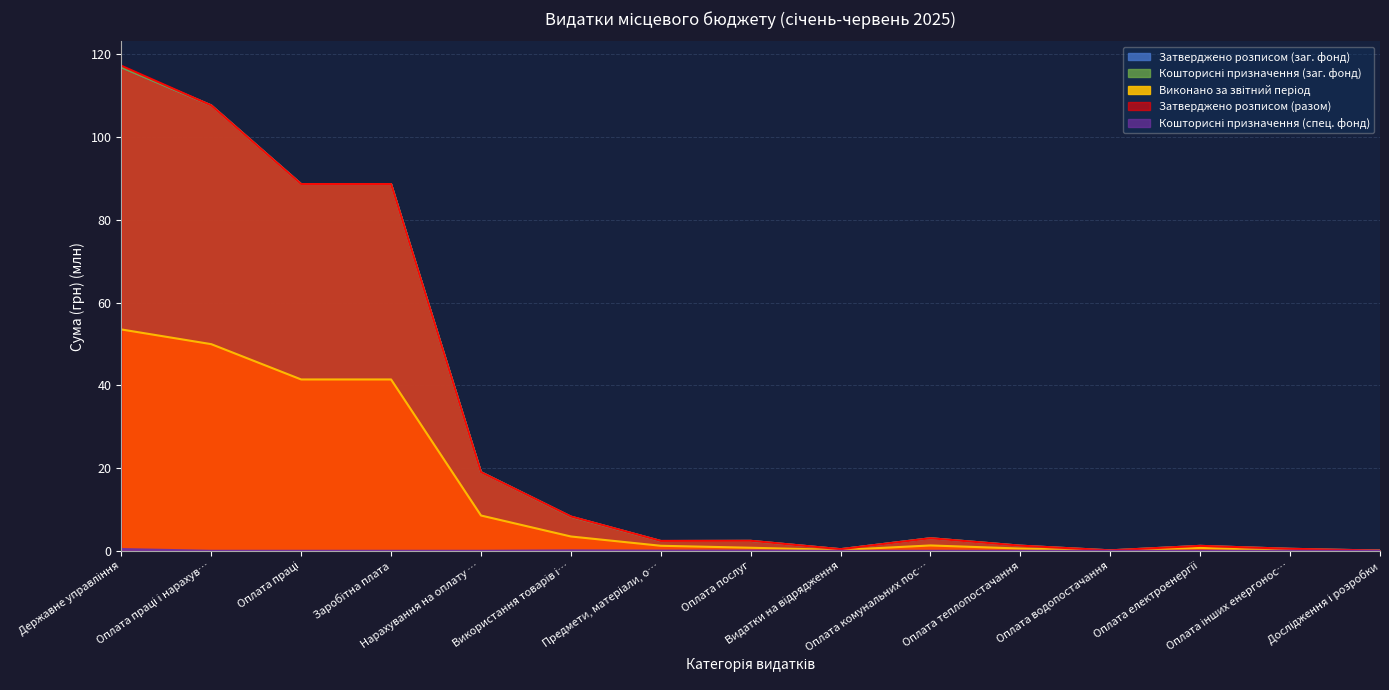

In Кошторисні призначення (заг. фонд), how many points are lower than both neighbors (excluding endpoints)?

3